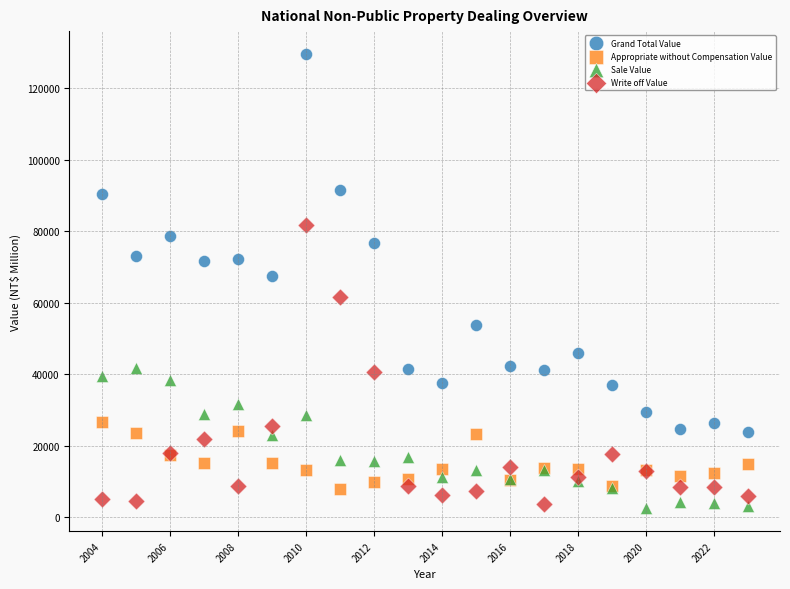

Which series has the widest spread of Y values?

Grand Total Value